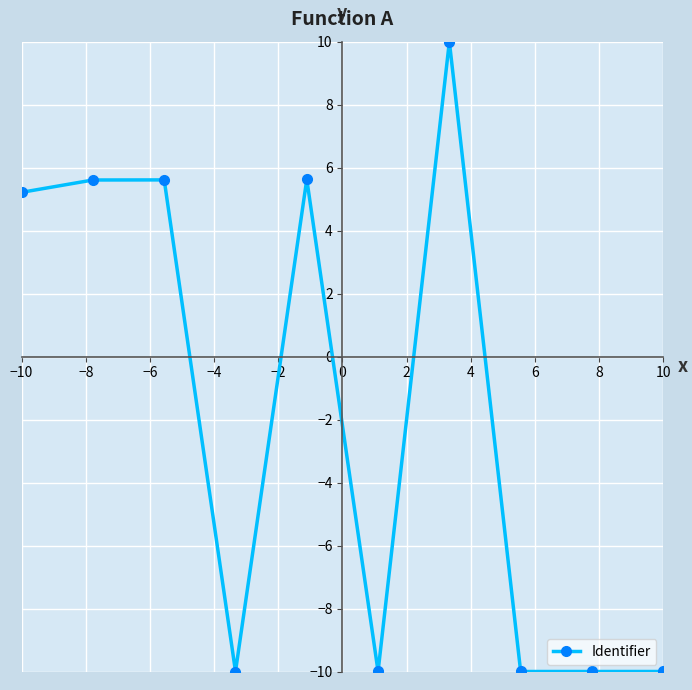

What is the difference between the second highest and second lowest values?

15.6